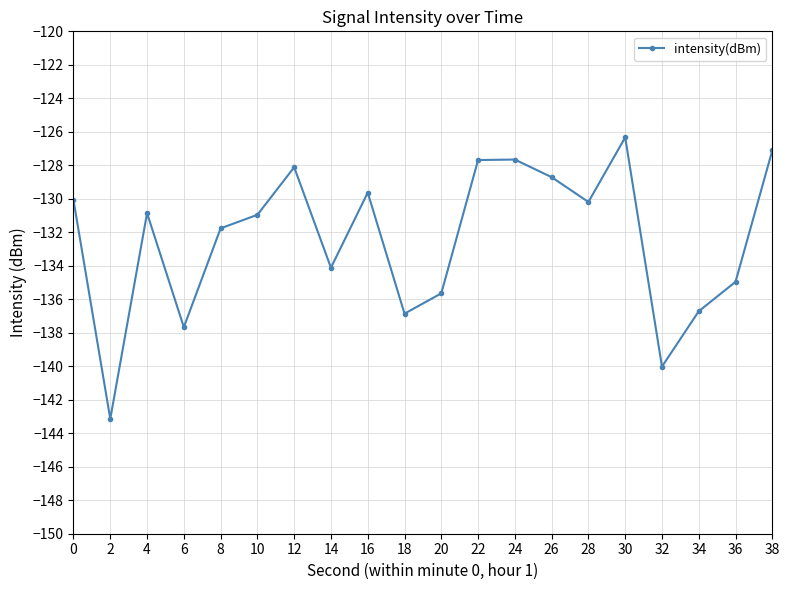

What is the sum of the values at 24 and 8?

-259.4